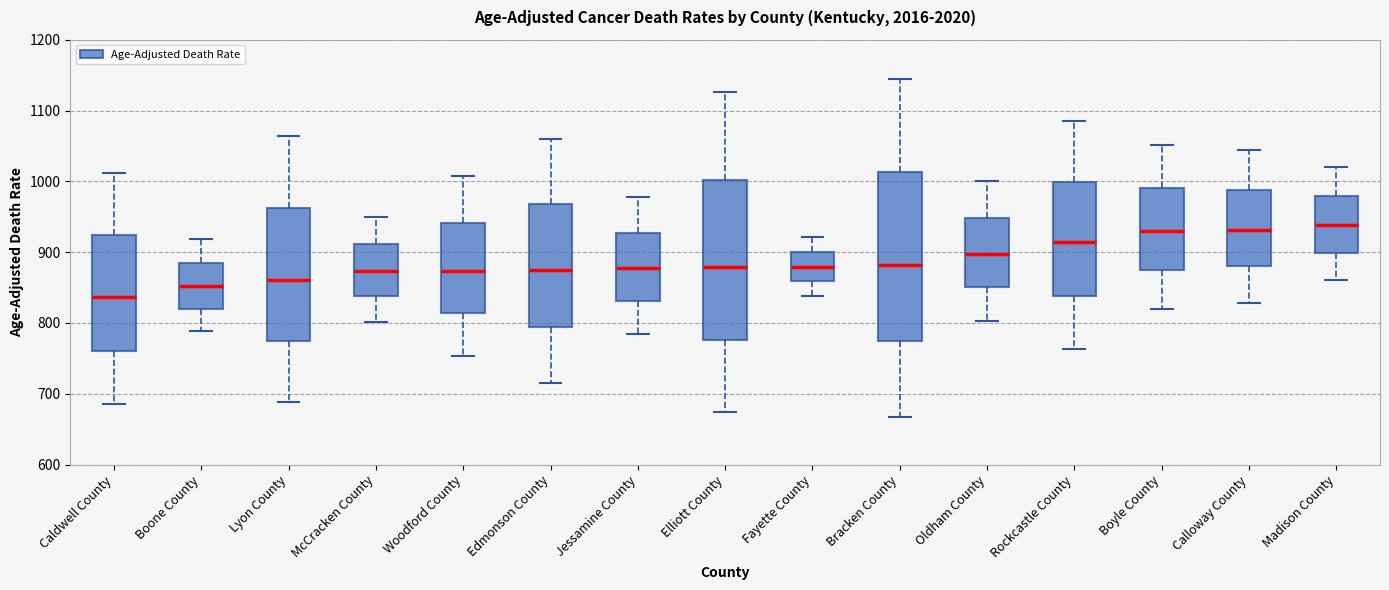

Where is the upper edge of the box for McCracken County on the y-axis? The values are not printed on the chart, so give them approximately, as read against the axis.

910